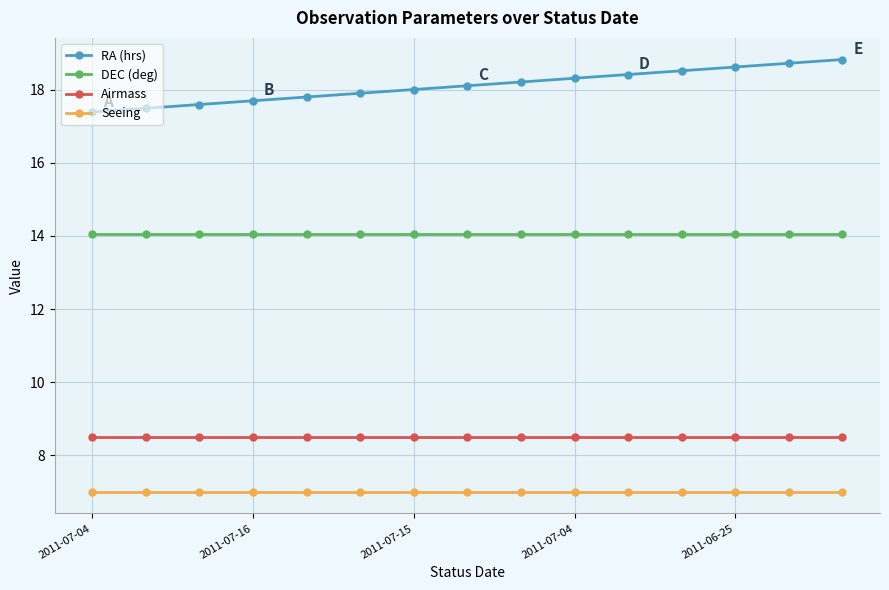

How many categories are shown in the chart?

15